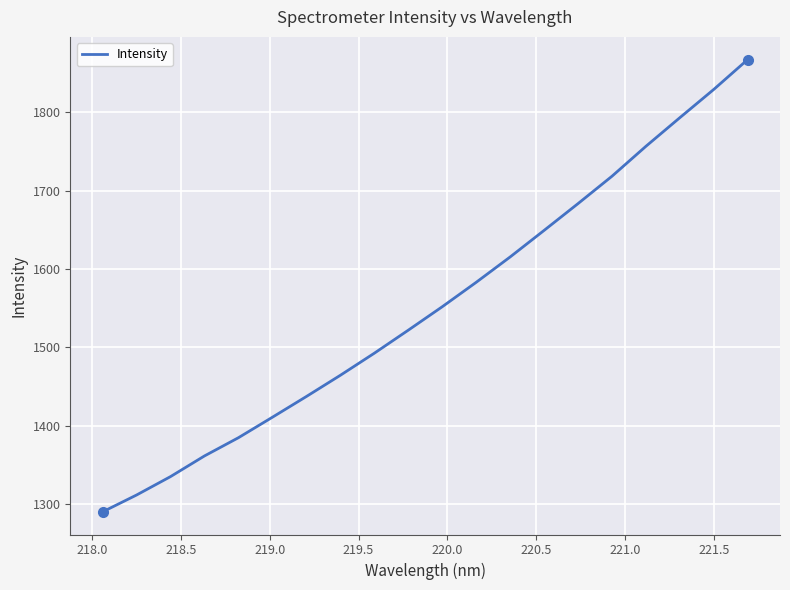

What is the difference between the maximum and minimum values?

577.8